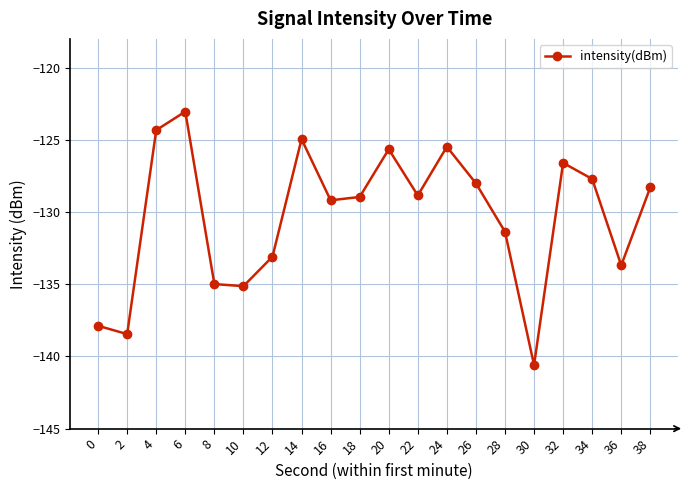

How many points are higher than both their immediate neighbors (excluding endpoints)?

5